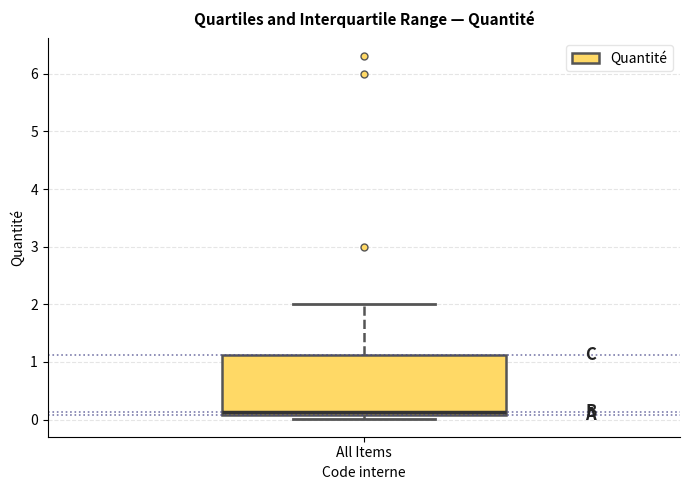

Where does the upper whisker of the box for All Items end on the y-axis? The values are not printed on the chart, so give them approximately, as read against the axis.

2.0